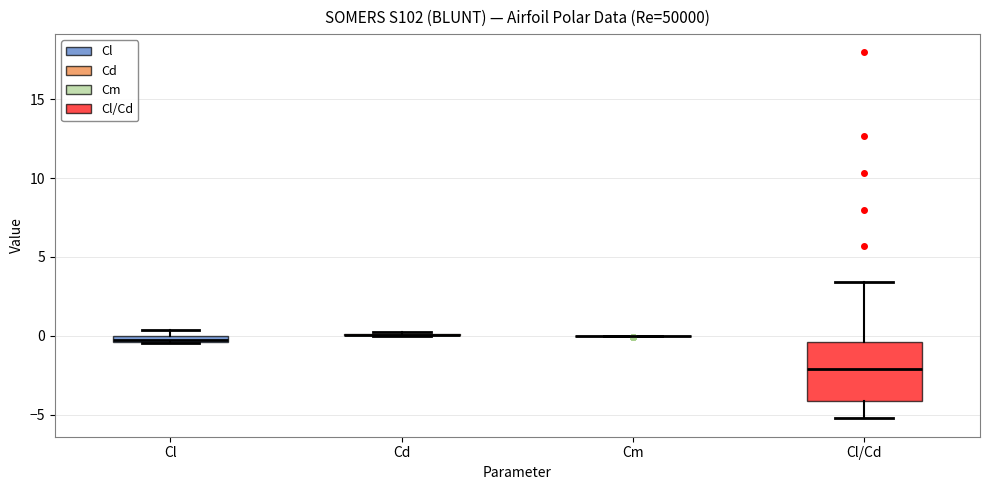

Comparing the boxes themselves (not the whiskers), which one is the tallest?

Cl/Cd